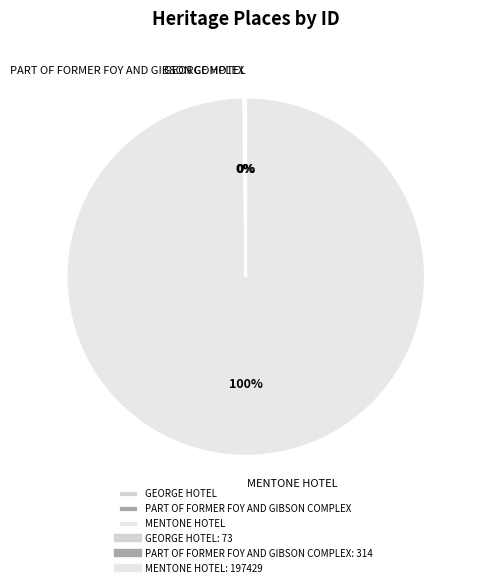

Which category has the biggest portion of the pie?

MENTONE HOTEL